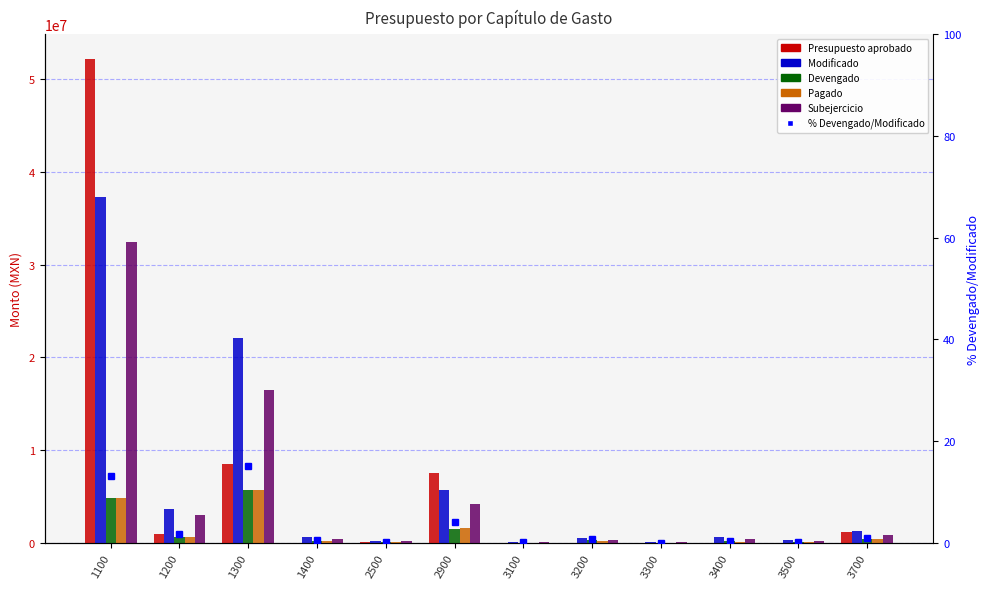

Which has a higher value, 1300 or 3500?

1300